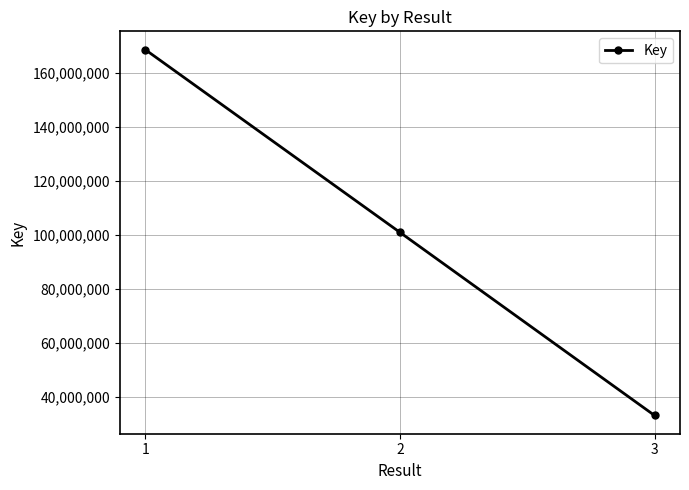

Rank the categories by value from lowest to highest.

3, 2, 1